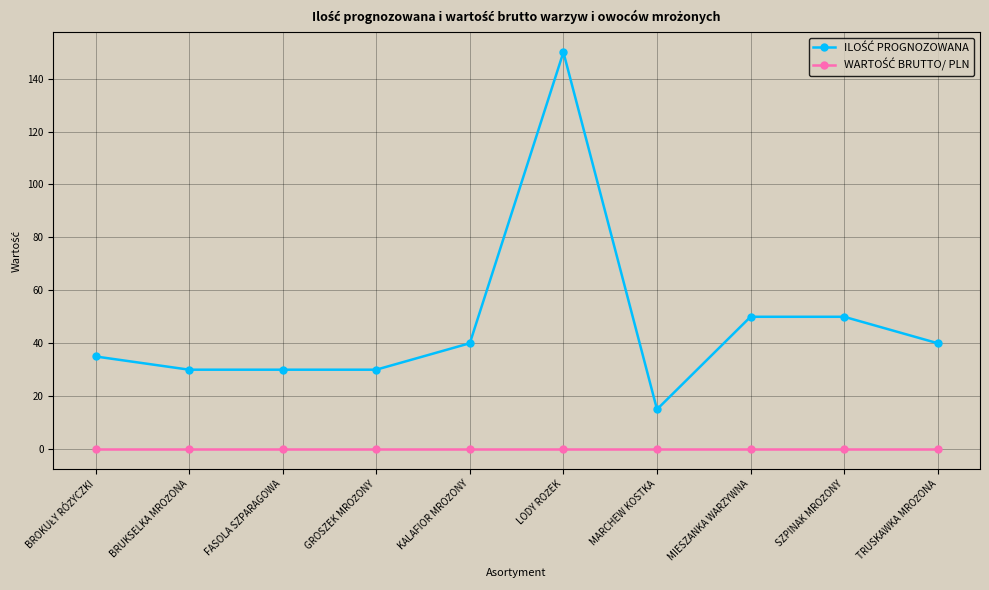

What is the difference between the highest and lowest values at FASOLA SZPARAGOWA?

30